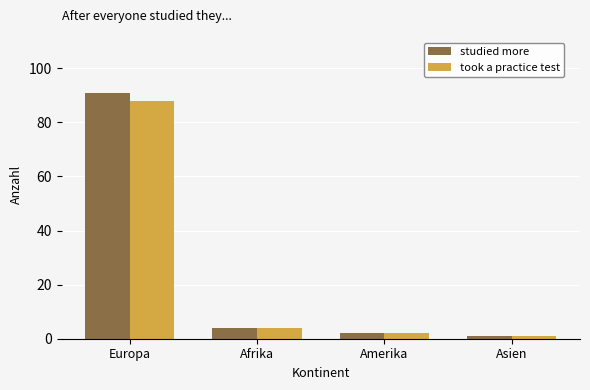

What is the difference between the maximum and minimum values in the took a practice test series?

87